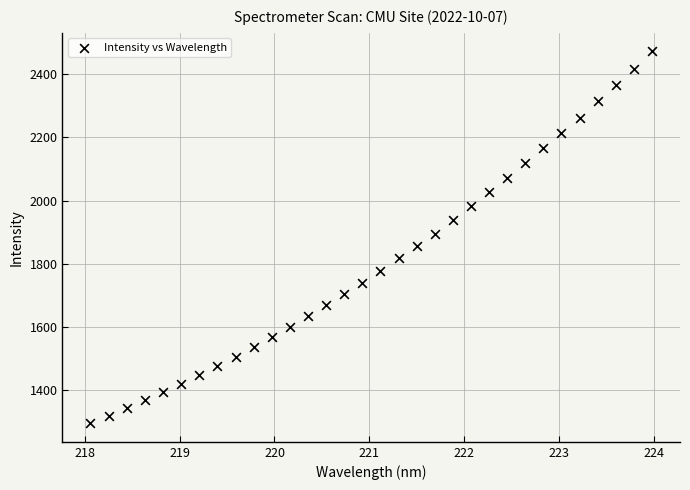

What is the range of X values (max minus min)?

5.9